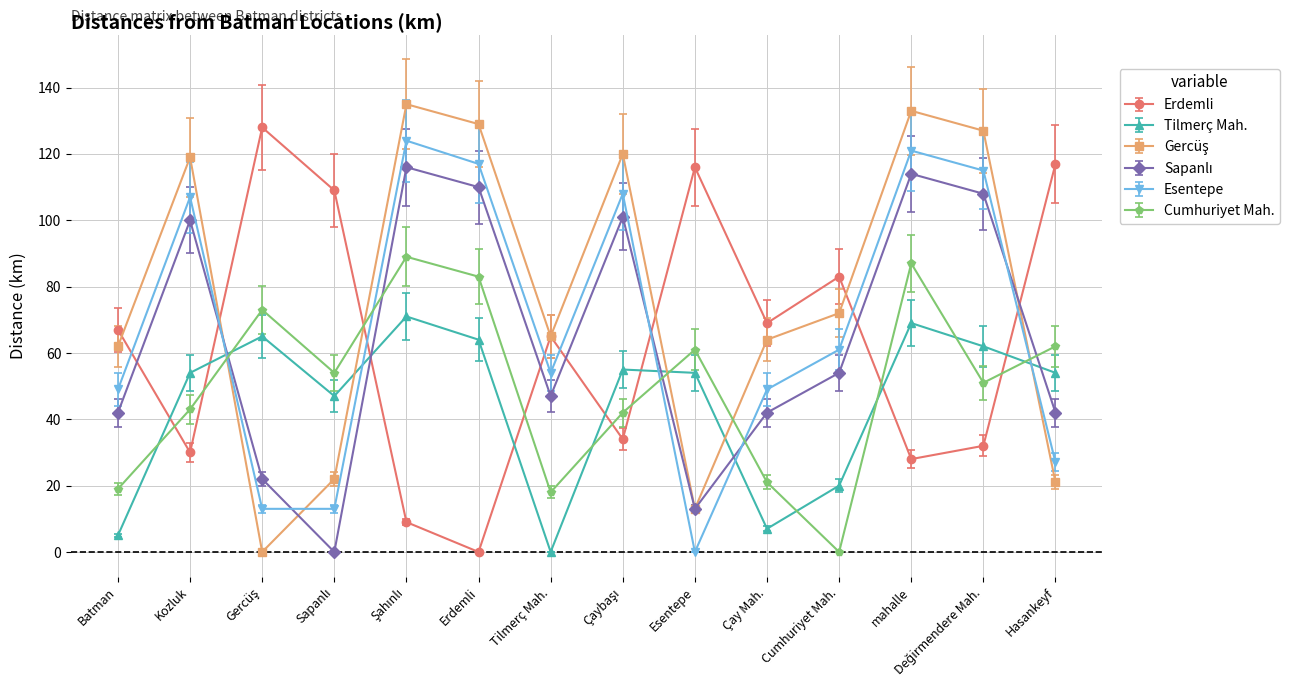

Is it true that Tilmerç Mah. equals 69 at mahalle?

True